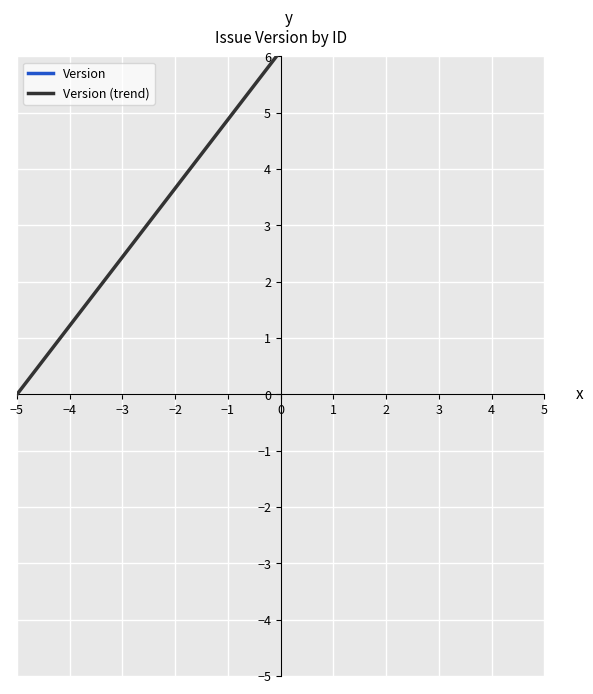

At how many categories does at least one series exceed 5?

4